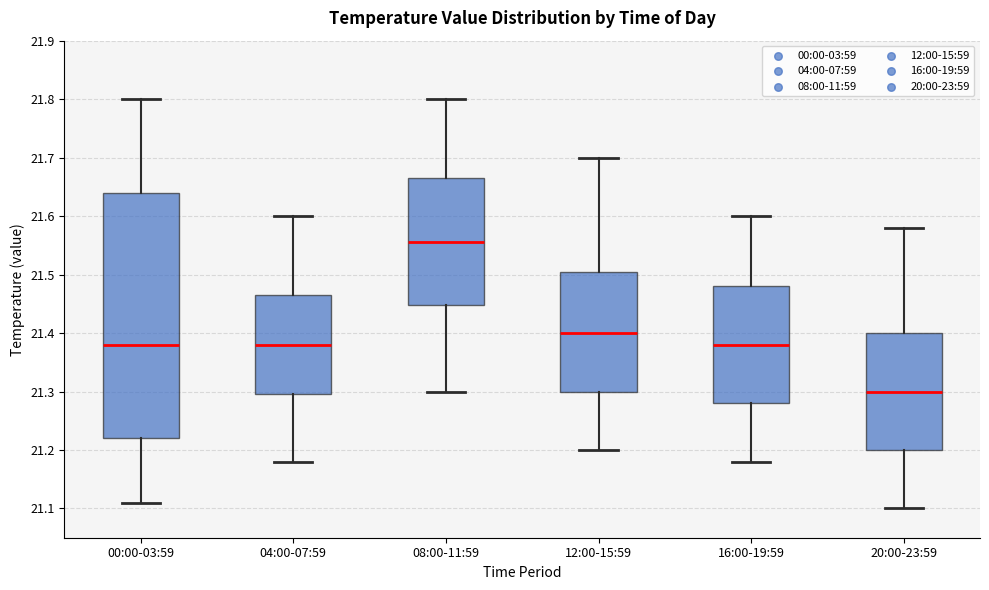

Reading left to right, read every box against the y-axis: the position of its median line, the range the box covers, and the ends of its whiskers. The values are not printed on the chart, so give them approximately, as read against the axis.

00:00-03:59: median 21.38, box 21.22 to 21.64, whiskers 21.11 to 21.80
04:00-07:59: median 21.38, box 21.30 to 21.47, whiskers 21.18 to 21.60
08:00-11:59: median 21.56, box 21.45 to 21.67, whiskers 21.30 to 21.80
12:00-15:59: median 21.40, box 21.30 to 21.51, whiskers 21.20 to 21.70
16:00-19:59: median 21.38, box 21.28 to 21.48, whiskers 21.18 to 21.60
20:00-23:59: median 21.30, box 21.20 to 21.40, whiskers 21.10 to 21.58